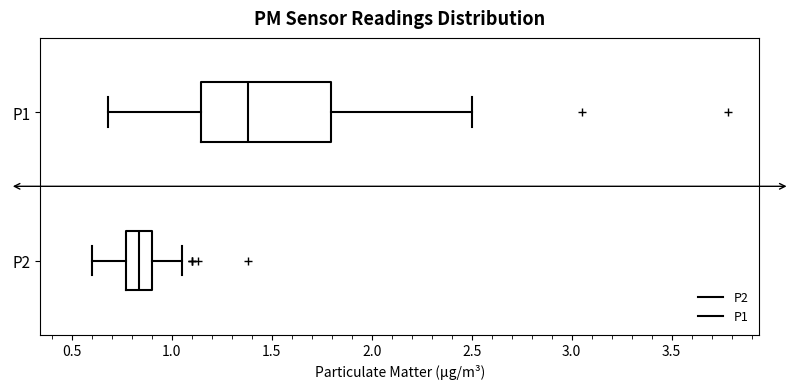

Reading bottom to top, transcribe this box plot: for each box, give where its median line is, the range the box spans, and where its two whiskers end, as read against the x-axis. The values are not printed on the chart, so give them approximately, as read against the axis.

P2: median 0.85, box 0.75 to 0.90, whiskers 0.60 to 1.05
P1: median 1.40, box 1.15 to 1.80, whiskers 0.70 to 2.50